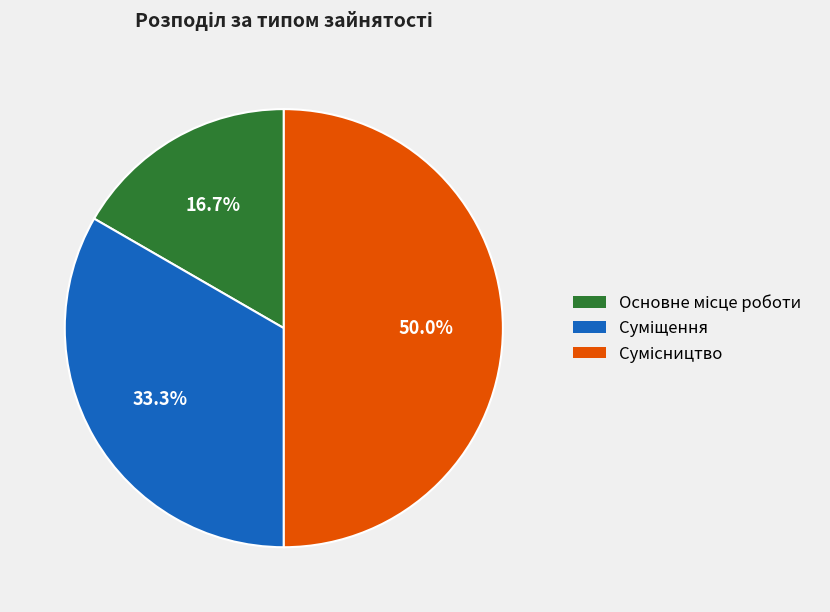

What is the total percentage of Сумісництво and Суміщення?

83.3%